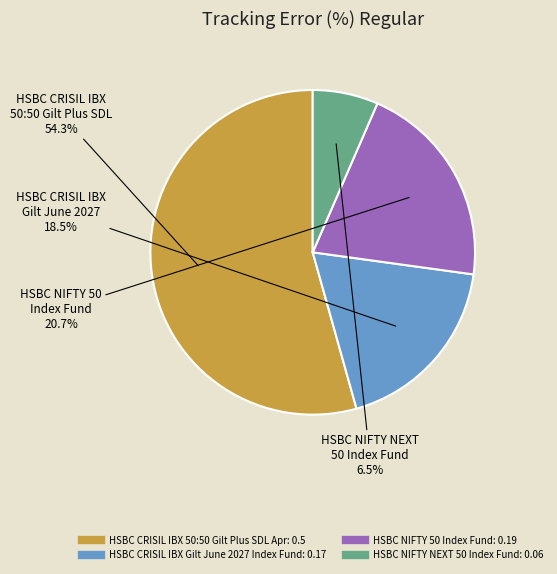

What is the smallest slice in the pie chart?

HSBC NIFTY NEXT 50 Index Fund